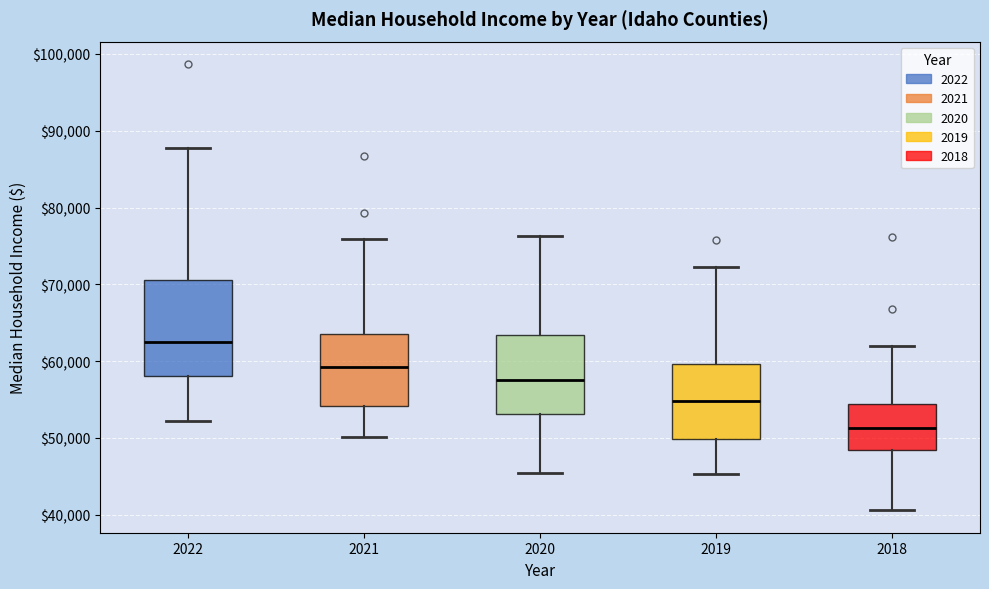

Where does the lower whisker of the box at x = 2020 end on the y-axis? The values are not printed on the chart, so give them approximately, as read against the axis.

45000